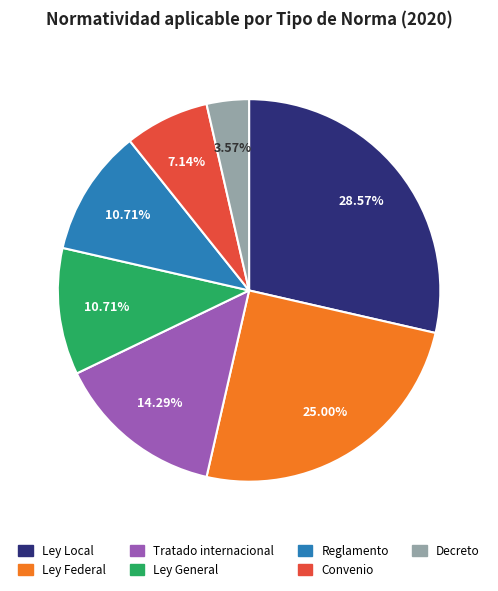

Is there a majority slice in this chart?

No